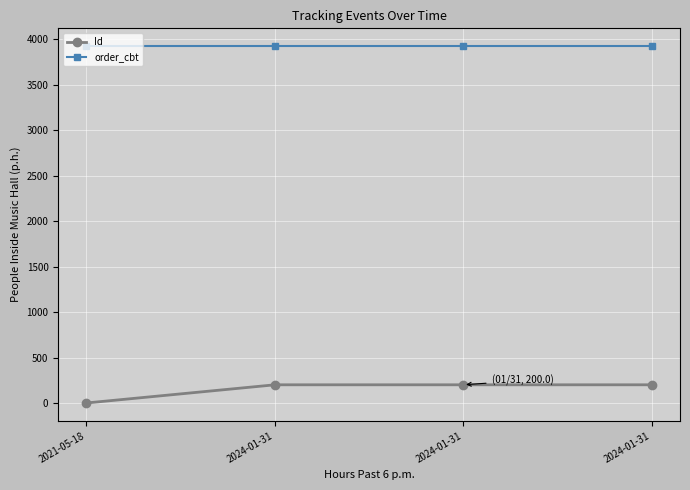

Reading right to left, extract all data points from this chart.

Id: 2024-01-31=200.0	2024-01-31=200.0	2024-01-31=200.0	2021-05-18=0.0
order_cbt: 2024-01-31=3926.0	2024-01-31=3926.0	2024-01-31=3926.0	2021-05-18=3926.0